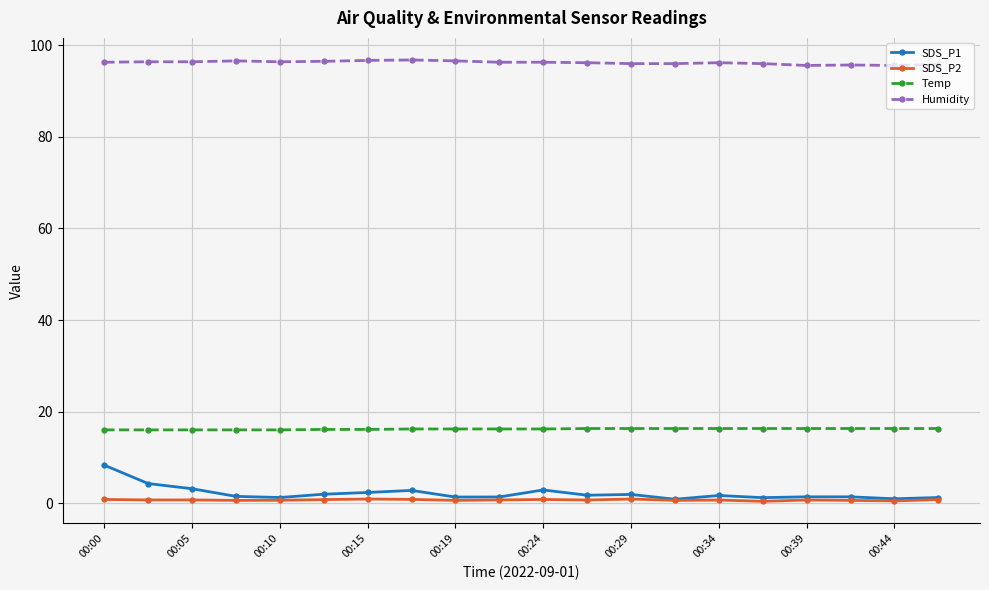

Which series has the largest range (max minus min)?

SDS_P1